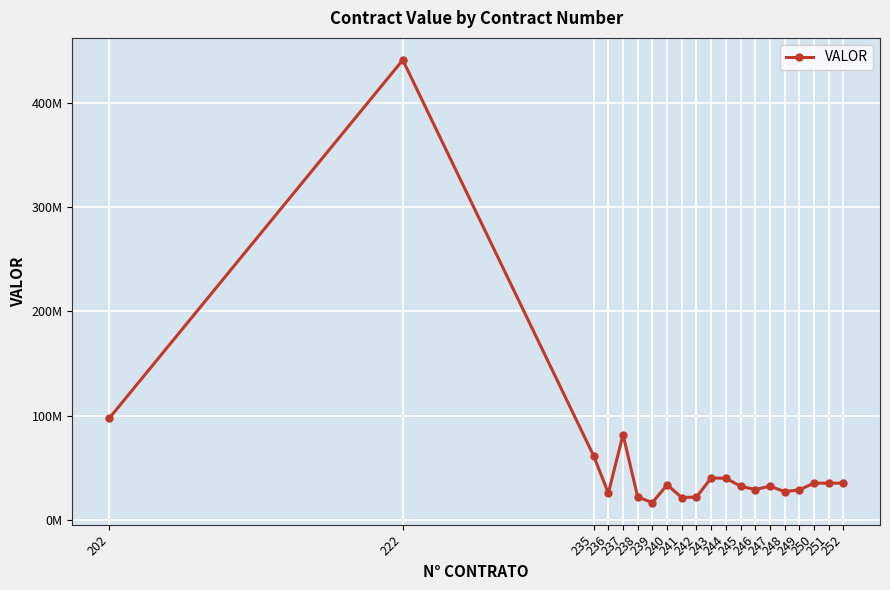

Is this an area chart (filled region under the line)?

No